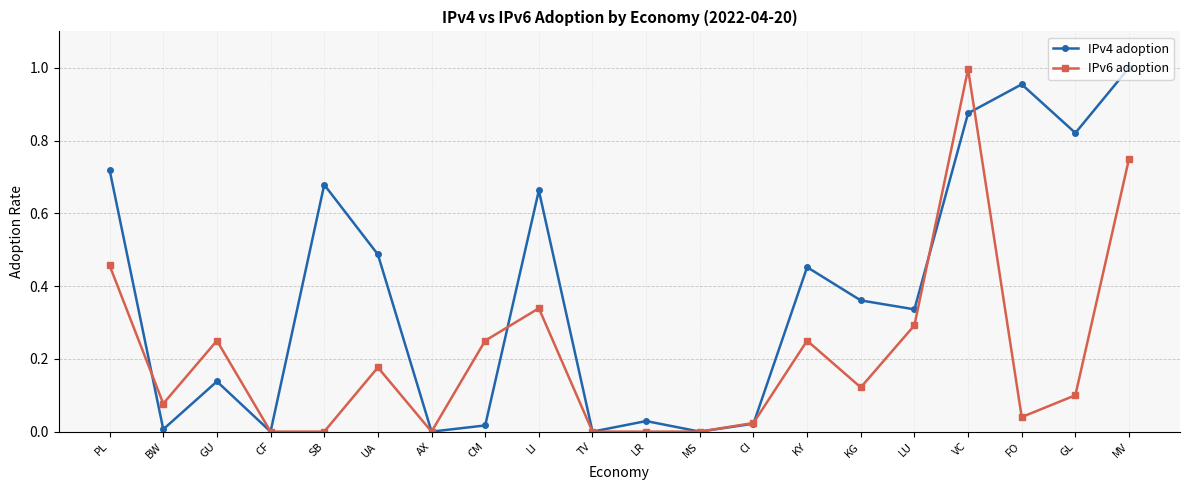

At which category is the sum across all series the highest?

VC